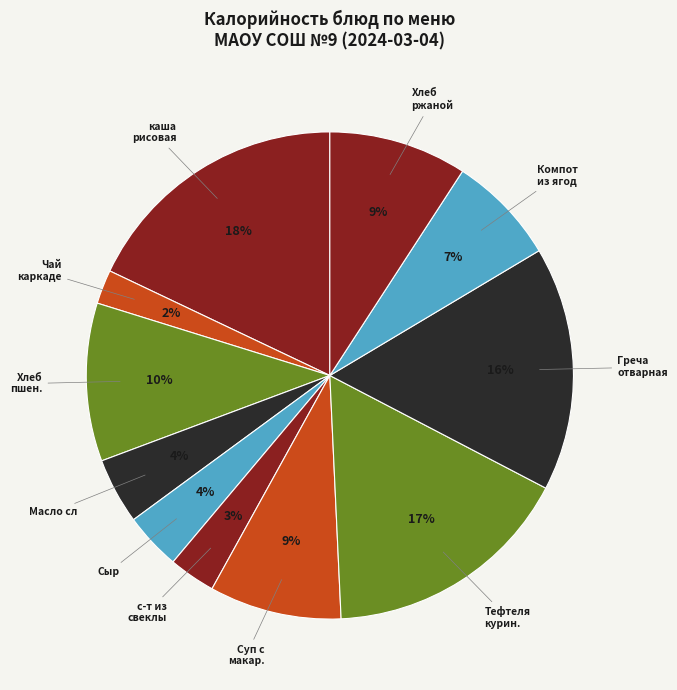

Count the number of slices in the pie.

11